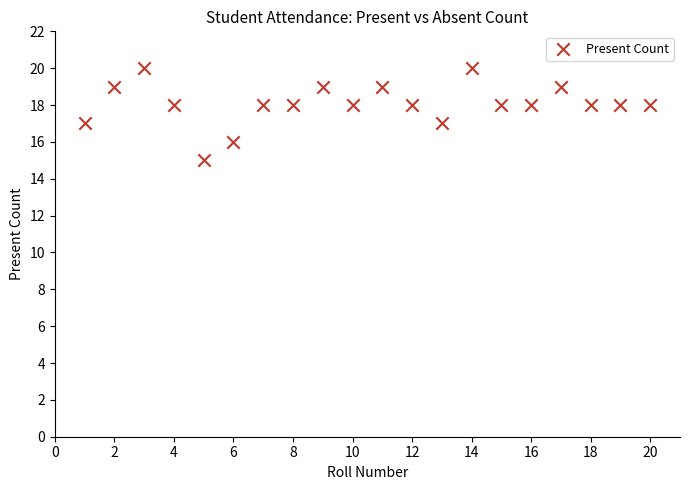

What is the range of Y values (max minus min)?

5